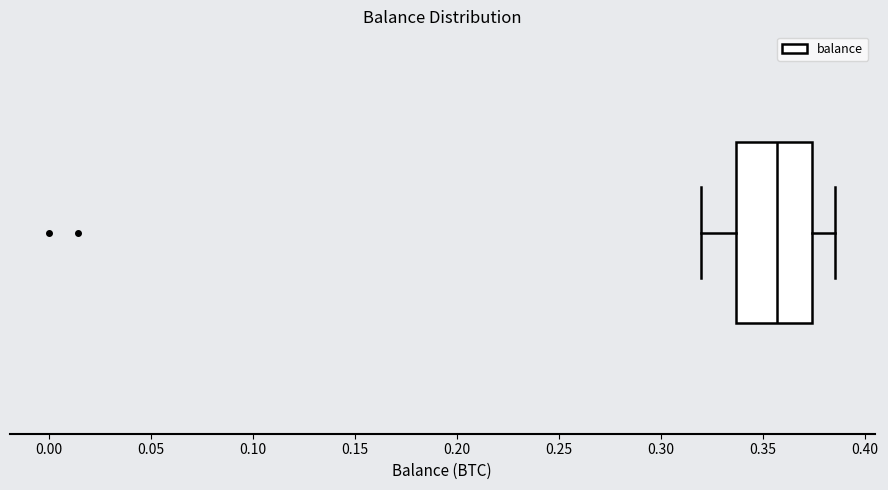

Transcribe this box plot: give where the median line is, the range the box spans, and where the two whiskers end, as read against the x-axis. The values are not printed on the chart, so give them approximately, as read against the axis.

median 0.355, box 0.335 to 0.375, whiskers 0.320 to 0.385